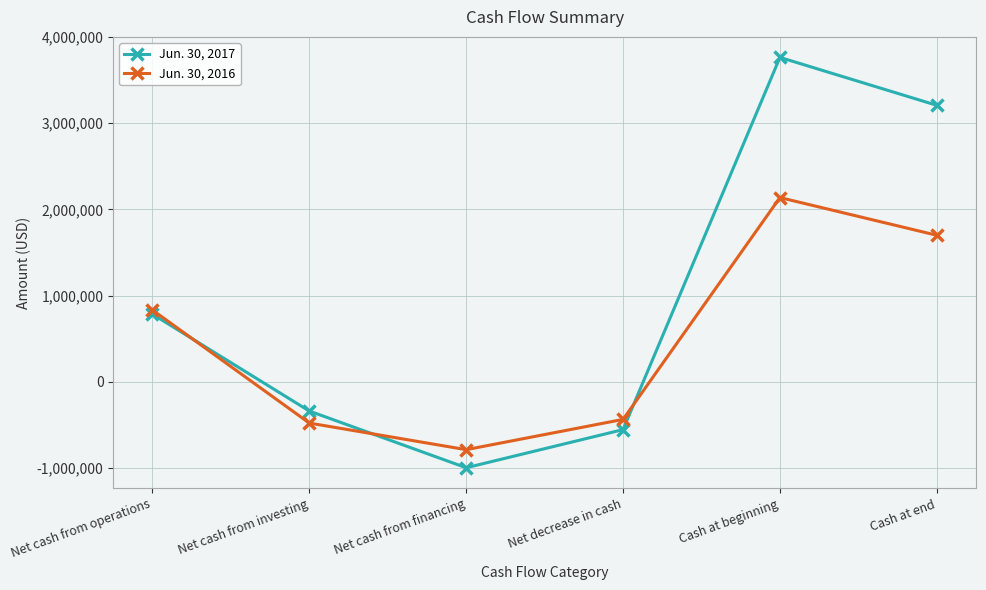

List the labels in order of Jun. 30, 2017 value, smallest first.

Net cash from financing, Net decrease in cash, Net cash from investing, Net cash from operations, Cash at end, Cash at beginning